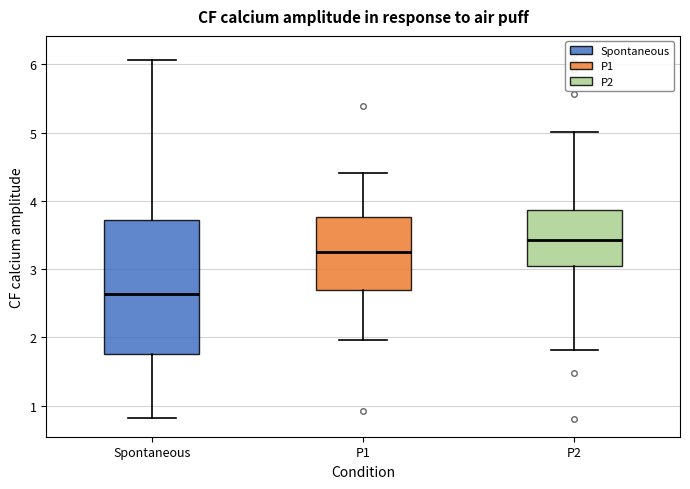

Reading left to right, transcribe this box plot: for each box, give where its median line is, the range the box spans, and where its two whiskers end, as read against the y-axis. The values are not printed on the chart, so give them approximately, as read against the axis.

Spontaneous: median 2.6, box 1.8 to 3.7, whiskers 0.8 to 6.1
P1: median 3.2, box 2.7 to 3.8, whiskers 2.0 to 4.4
P2: median 3.4, box 3.0 to 3.9, whiskers 1.8 to 5.0